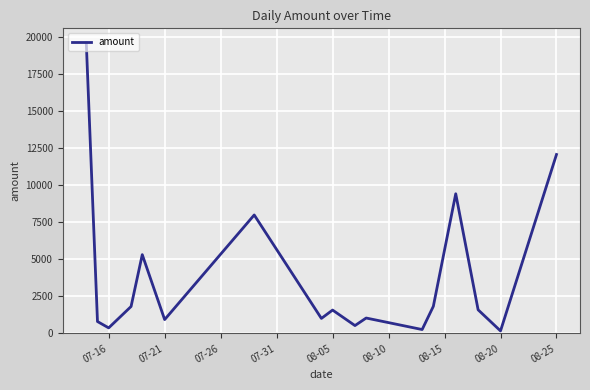

What is the difference between the maximum and minimum values?

19469.9